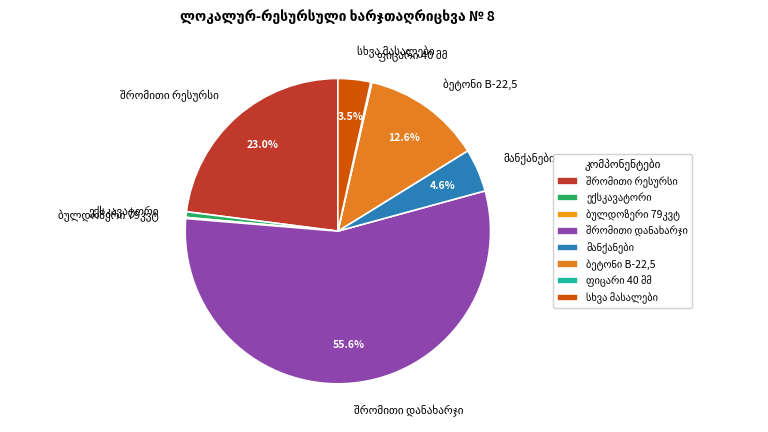

Does any single category account for the majority?

Yes